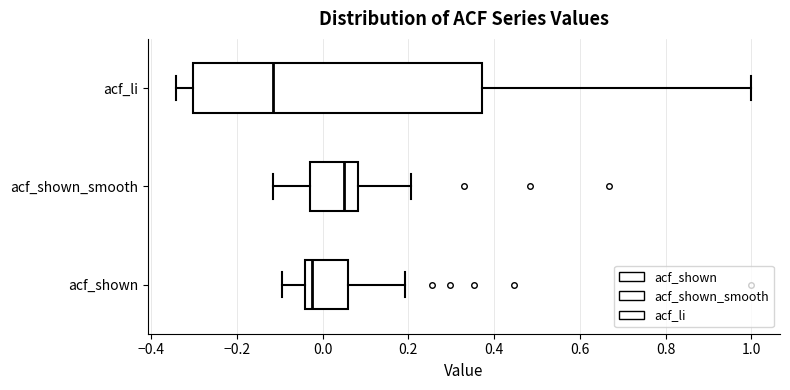

Reading bottom to top, transcribe this box plot: for each box, give where its median line is, the range the box spans, and where its two whiskers end, as read against the x-axis. The values are not printed on the chart, so give them approximately, as read against the axis.

acf_shown: median -0.02, box -0.04 to 0.06, whiskers -0.10 to 0.20
acf_shown_smooth: median 0.04, box -0.02 to 0.08, whiskers -0.12 to 0.20
acf_li: median -0.12, box -0.30 to 0.38, whiskers -0.34 to 1.00